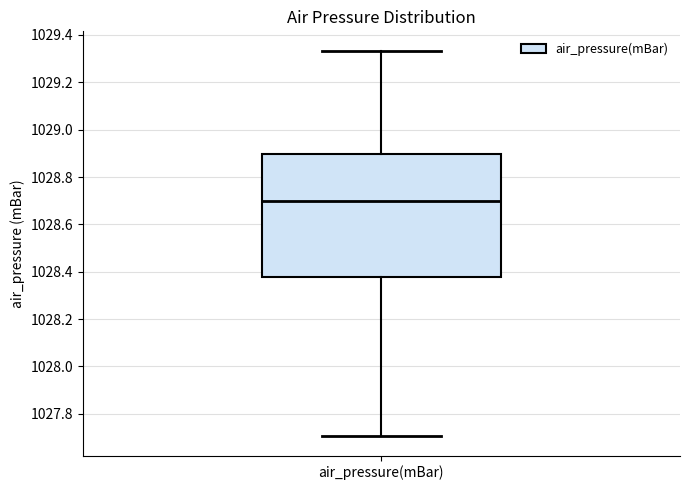

Read this box plot against the y-axis: the position of the median line, the range covered by the box, and the ends of both whiskers. The values are not printed on the chart, so give them approximately, as read against the axis.

median 1028.70, box 1028.38 to 1028.90, whiskers 1027.70 to 1029.34